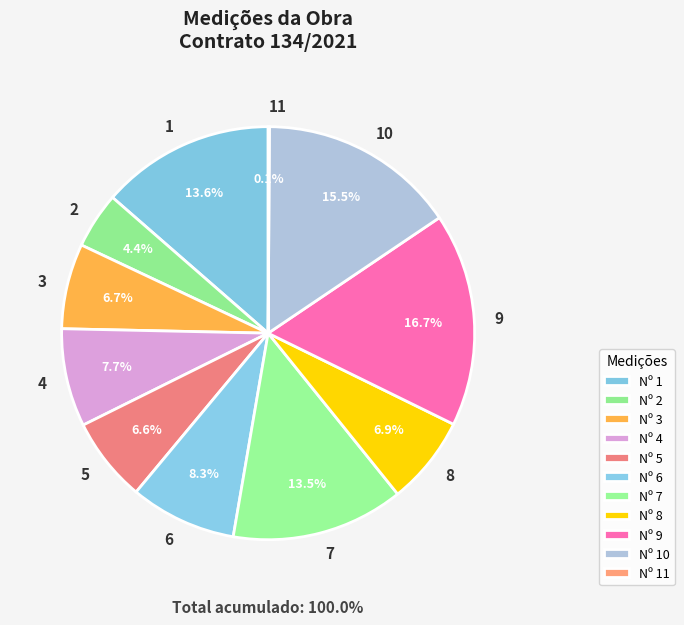

Is 4 the majority of the pie?

No